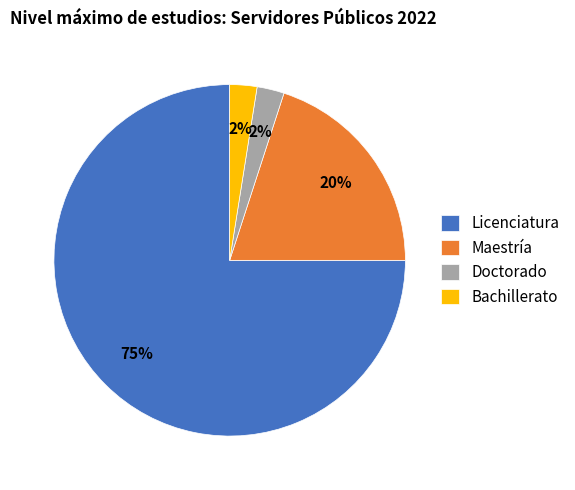

Which has a higher value, Licenciatura or Bachillerato?

Licenciatura